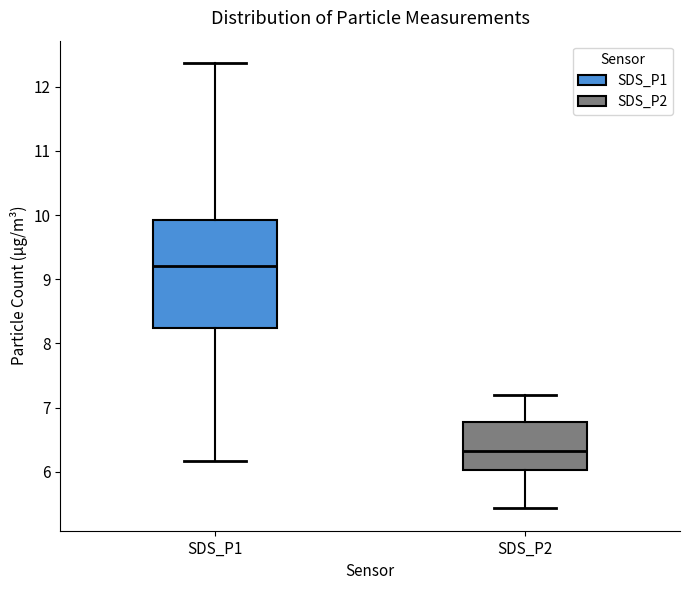

Reading left to right, read every box against the y-axis: the position of its median line, the range the box covers, and the ends of its whiskers. The values are not printed on the chart, so give them approximately, as read against the axis.

SDS_P1: median 9.2, box 8.2 to 9.9, whiskers 6.2 to 12.4
SDS_P2: median 6.3, box 6.0 to 6.8, whiskers 5.4 to 7.2